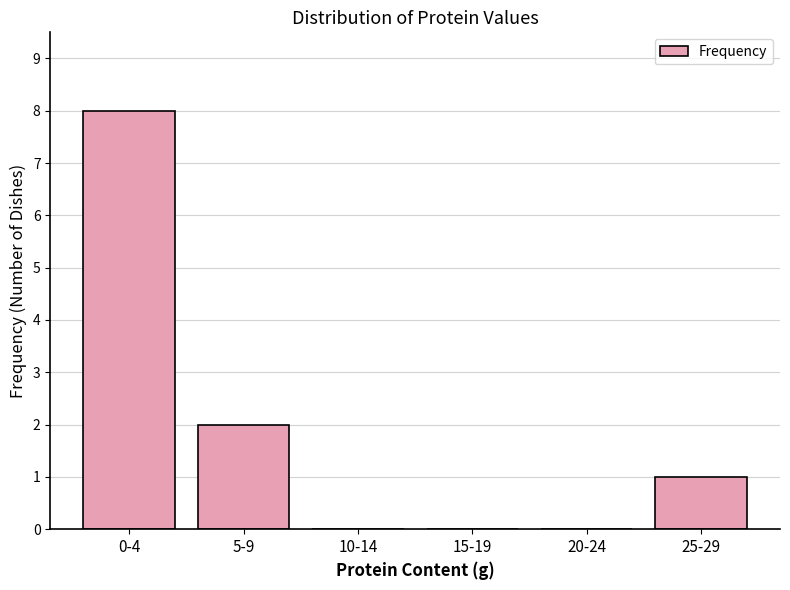

Reading left to right, extract all data points from this chart.

0-4=8	5-9=2	10-14=0	15-19=0	20-24=0	25-29=1